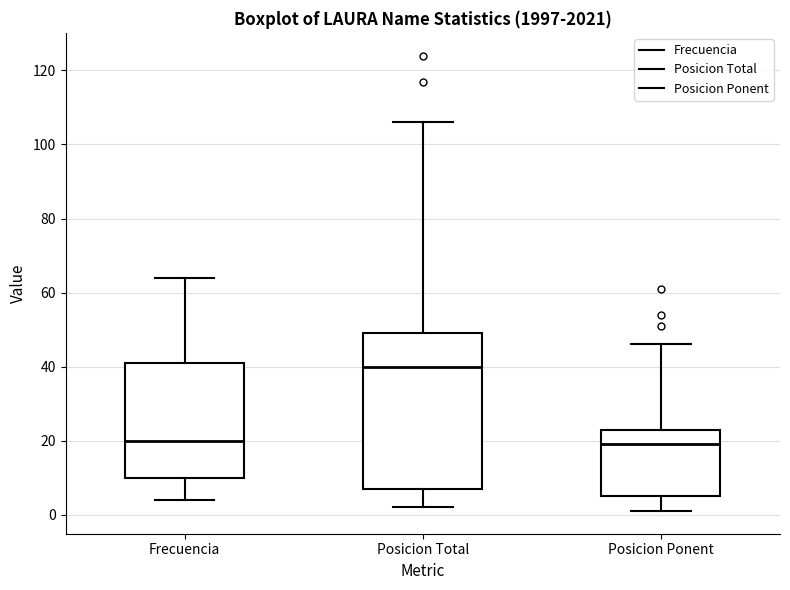

Comparing the boxes themselves (not the whiskers), which one is the tallest?

Posicion Total